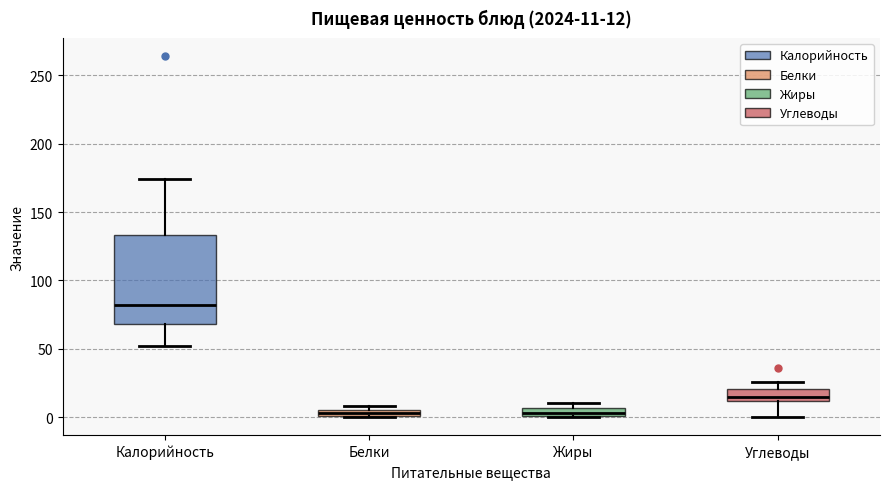

Which box has the highest median line?

Калорийность